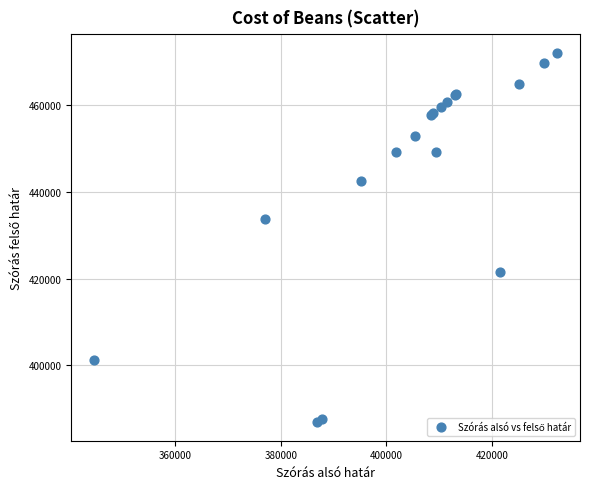

What Y value in the scatter plot is closest to 429453?

433648